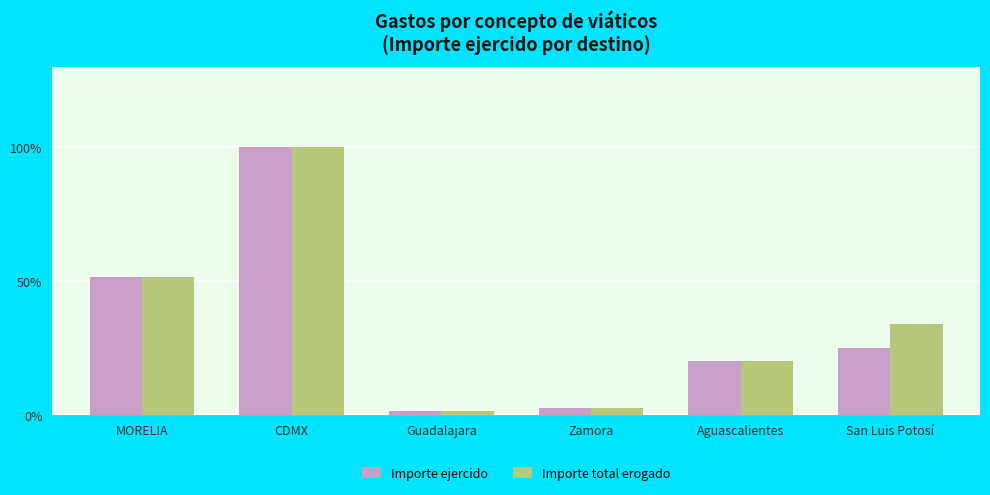

The Importe total erogado series shows 51.6 at MORELIA. True or false?

True